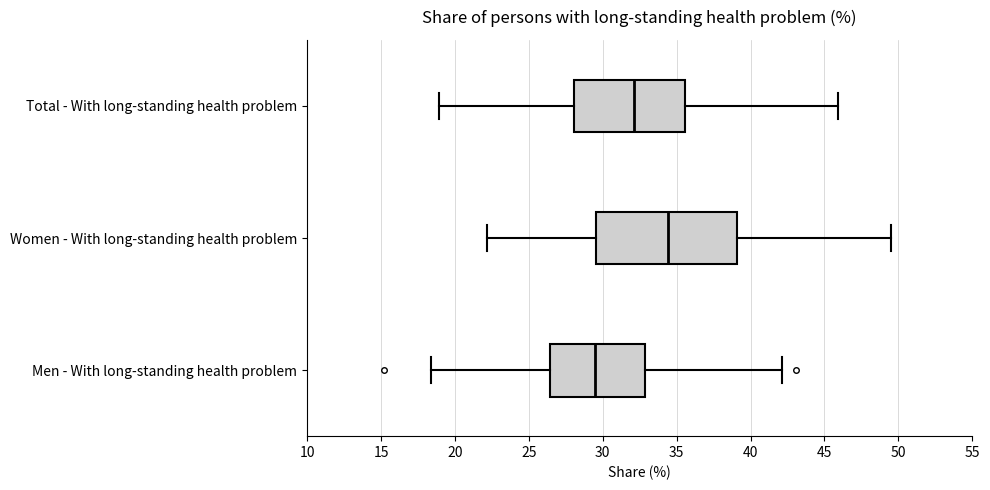

Comparing the boxes themselves (not the whiskers), which one is the widest?

Women - With long-standing health problem